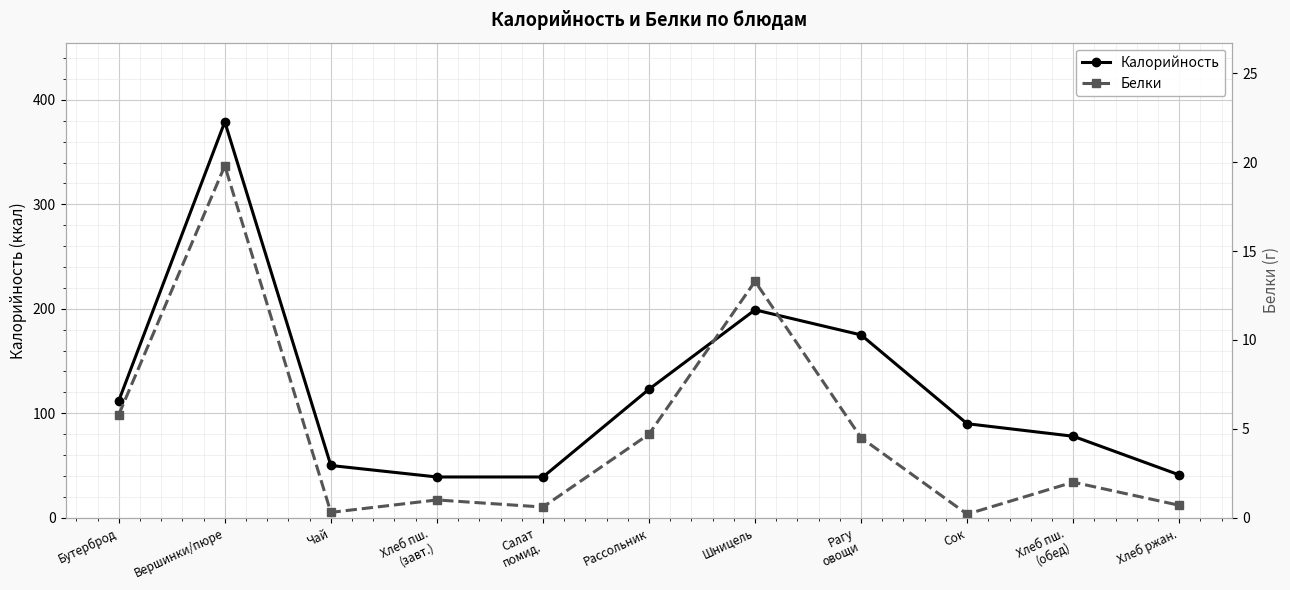

Rank the categories by Белки value from highest to lowest.

Вершинки/пюре, Шницель, Бутерброд, Рассольник, Рагу
овощи, Хлеб пш.
(обед), Хлеб пш.
(завт.), Хлеб ржан., Салат
помид., Чай, Сок